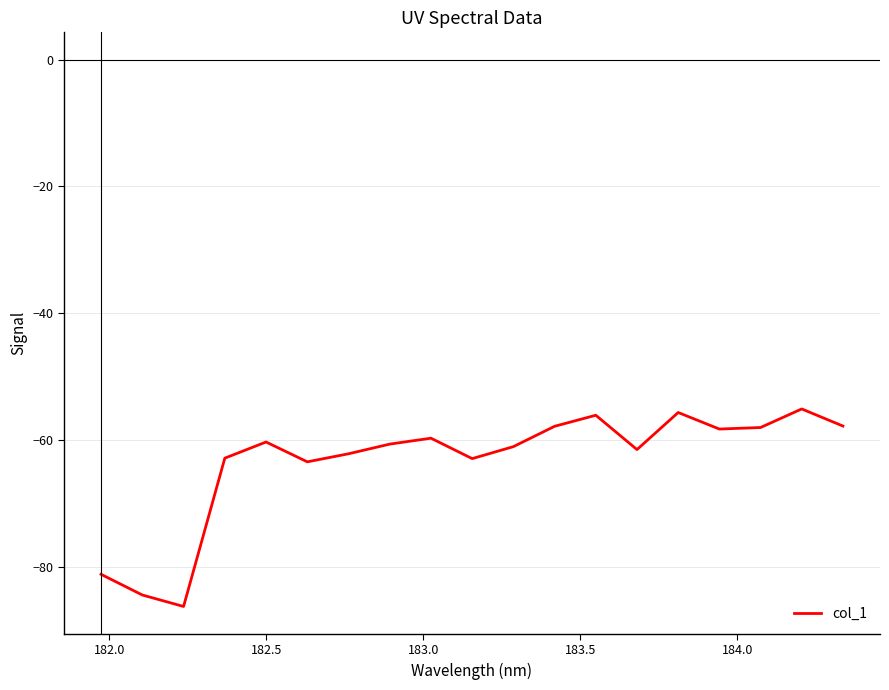

What is the greatest value displayed?

-55.1